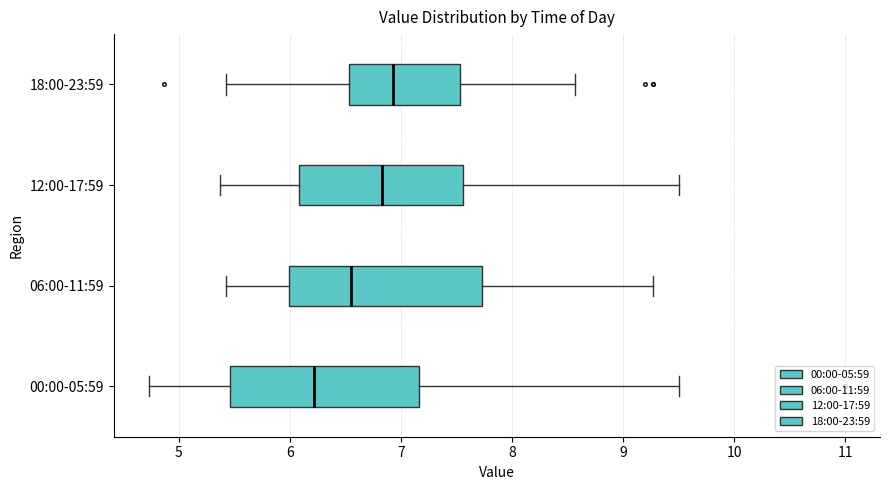

Where does the right whisker of the box for 06:00-11:59 end on the x-axis? The values are not printed on the chart, so give them approximately, as read against the axis.

9.3